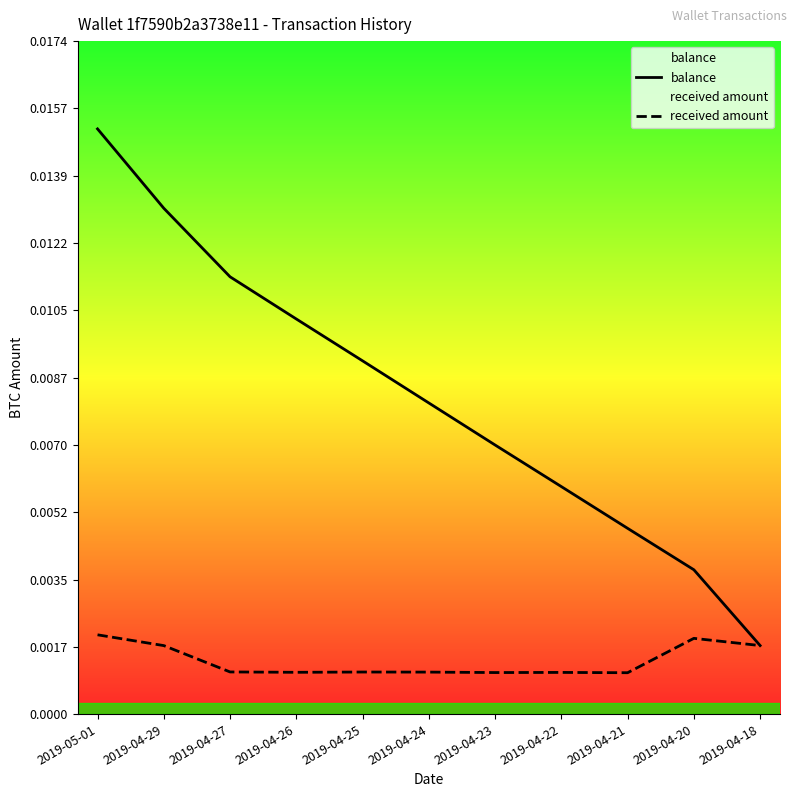

True or false: received amount has more than 1 interior local peaks.

True